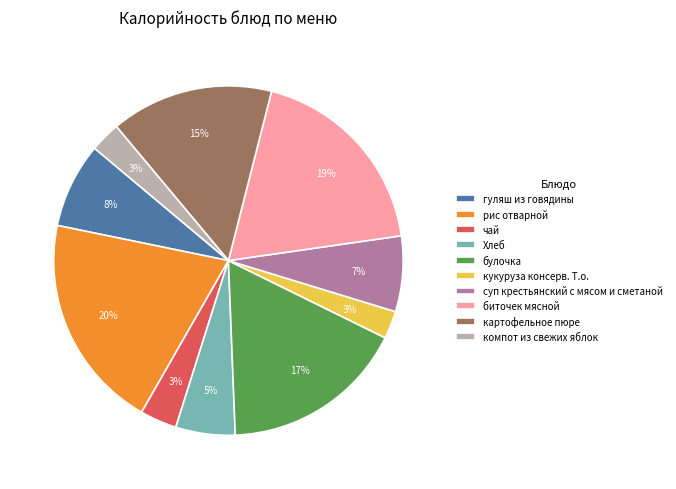

To the nearest percent, what percentage of the pie is чай?

3%